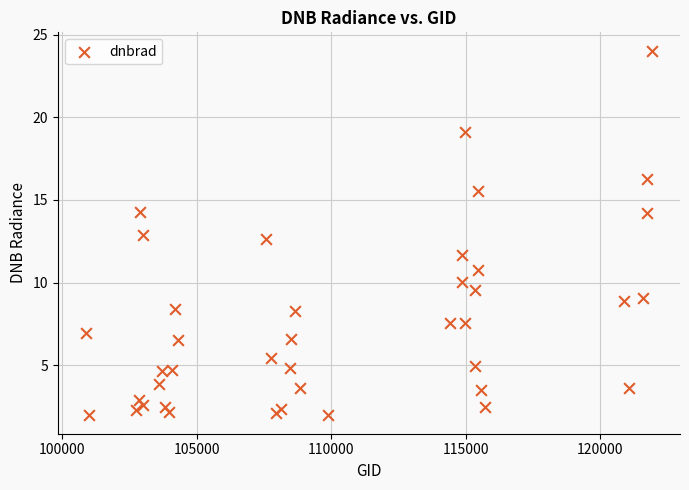

What Y value in the scatter plot is closest to 12?

11.7